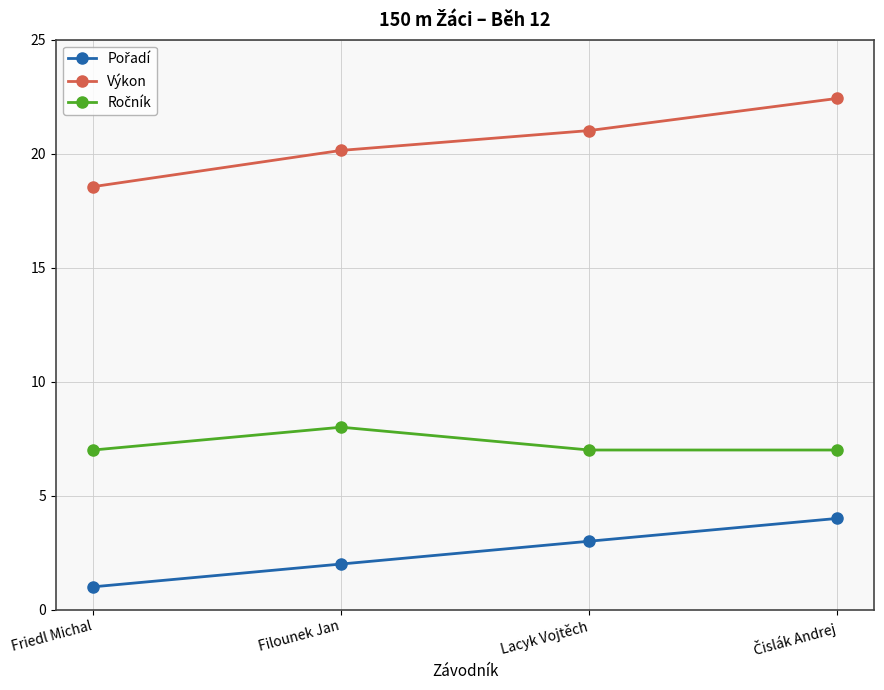

What is the average value of the Výkon series?

20.5